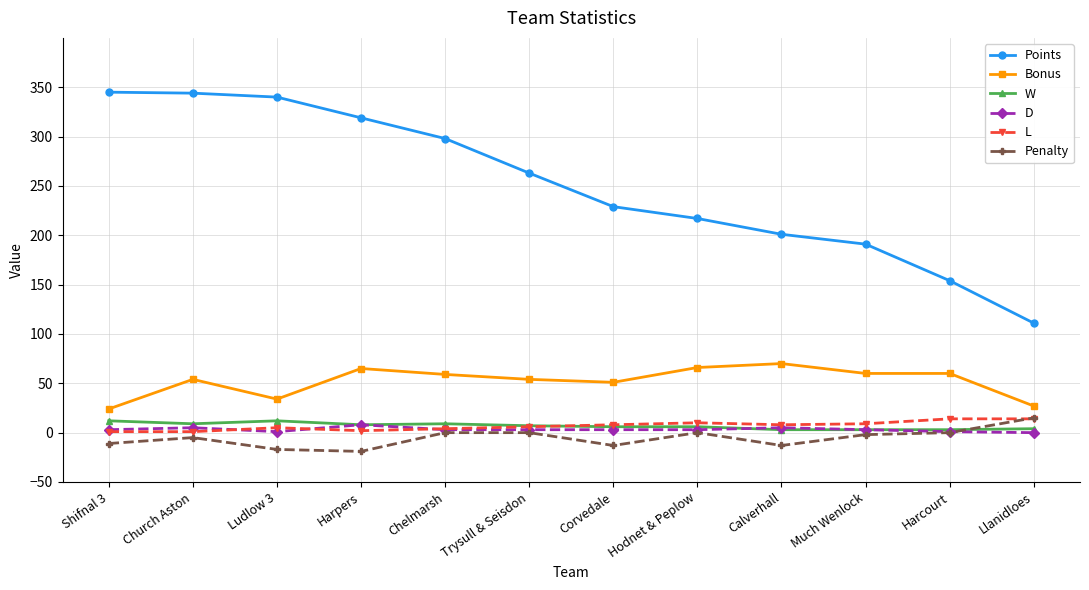

True or false: Points and L intersect in this chart.

False